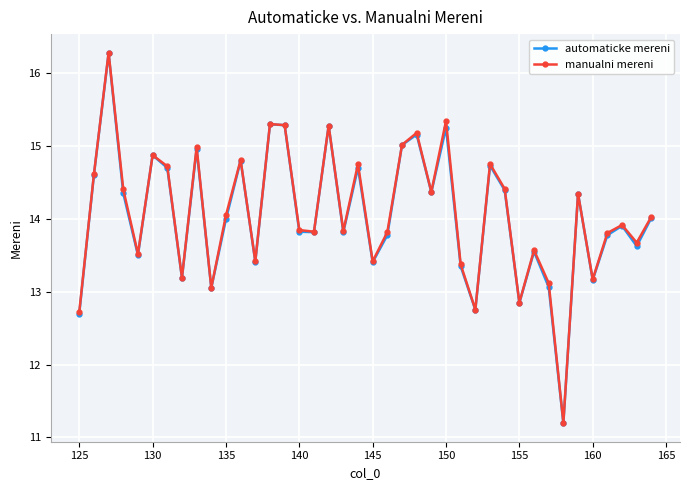

What is the minimum value shown in the chart?

11.2